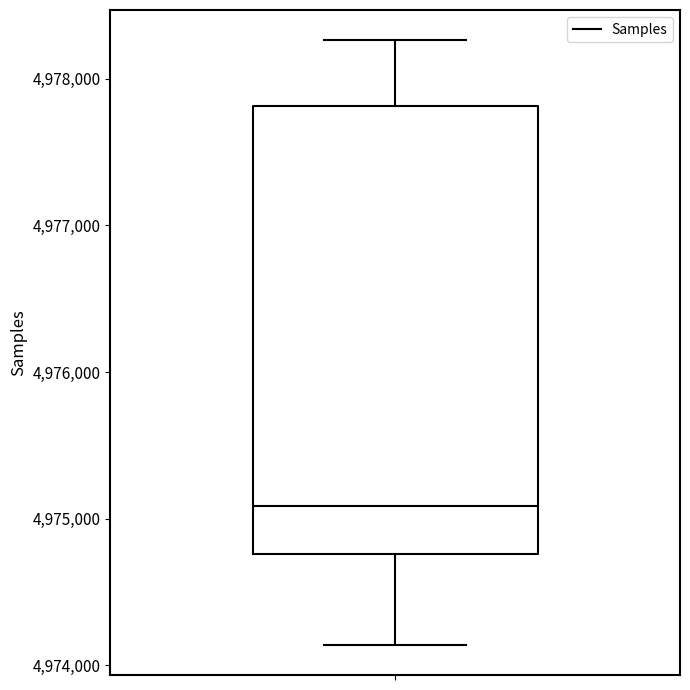

Where does the upper whisker of the box end on the y-axis? The values are not printed on the chart, so give them approximately, as read against the axis.

4978300